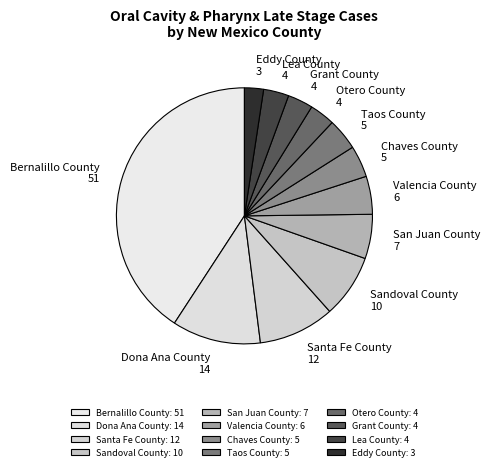

Which category has the smallest portion of the pie?

Eddy County